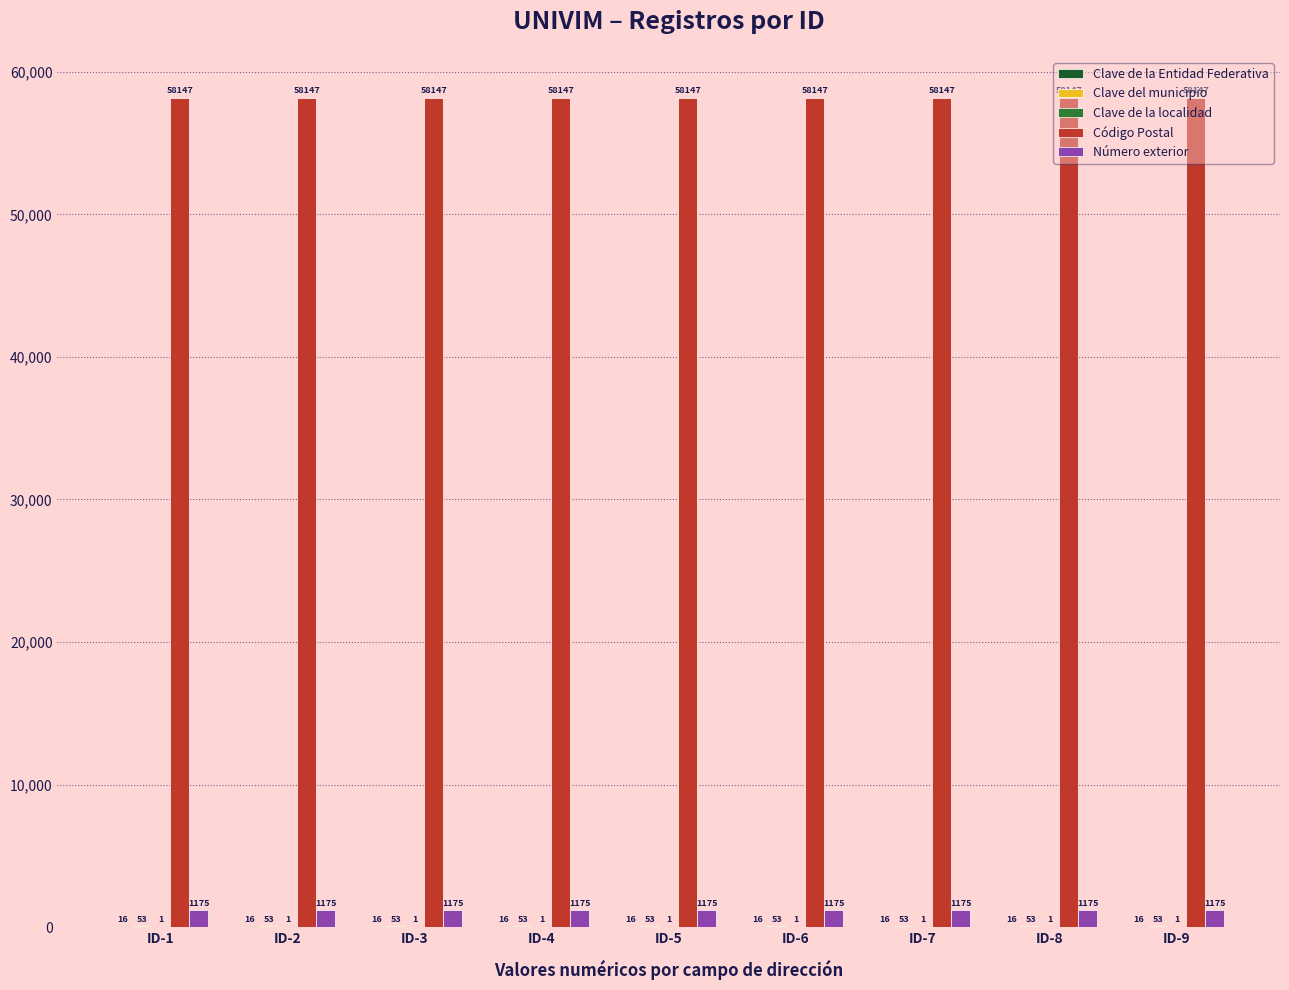

What is the average value of the Clave del municipio series?

53